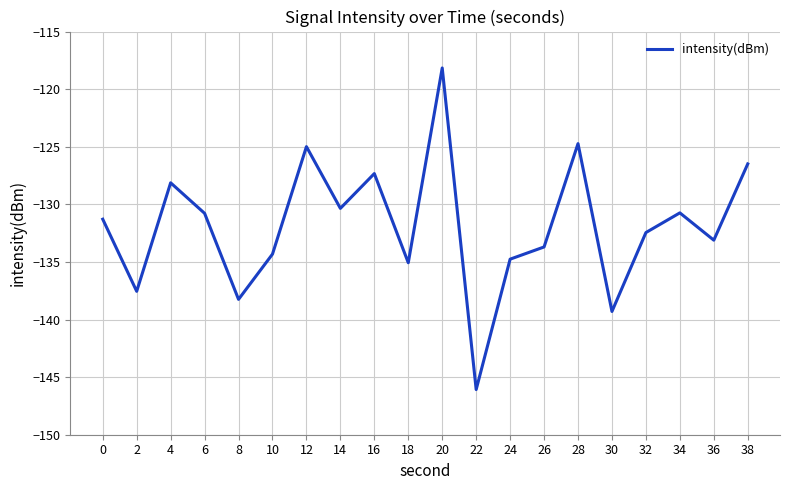

Does the chart display data point markers on the line(s)?

No